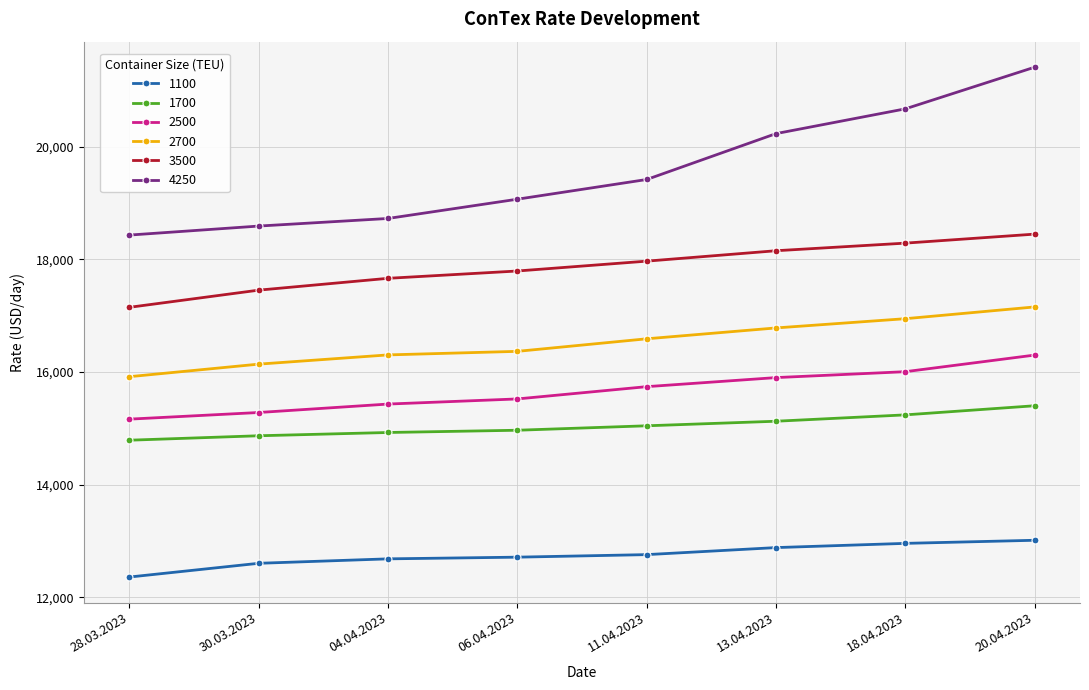

What is the spread (max minus min) of values at 11.04.2023?

6662